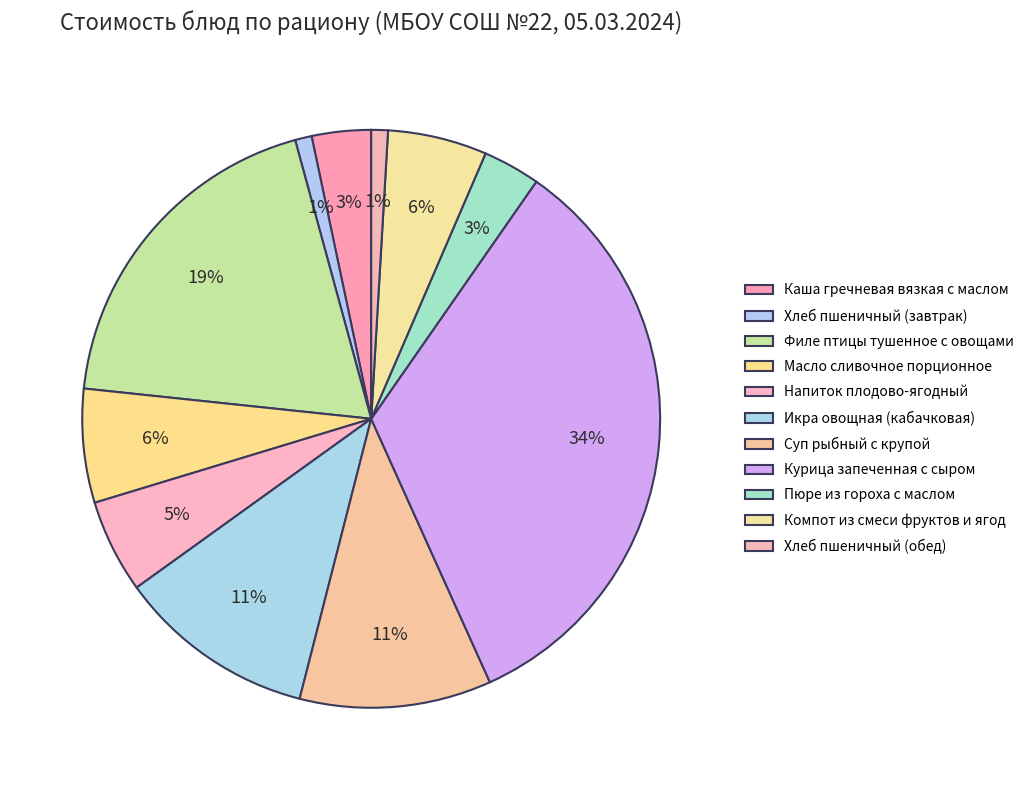

Rank the categories by value from lowest to highest.

Хлеб пшеничный (завтрак), Хлеб пшеничный (обед), Пюре из гороха с маслом, Каша гречневая вязкая с маслом, Напиток плодово-ягодный, Компот из смеси фруктов и ягод, Масло сливочное порционное, Суп рыбный с крупой, Икра овощная (кабачковая), Филе птицы тушенное с овощами, Курица запеченная с сыром